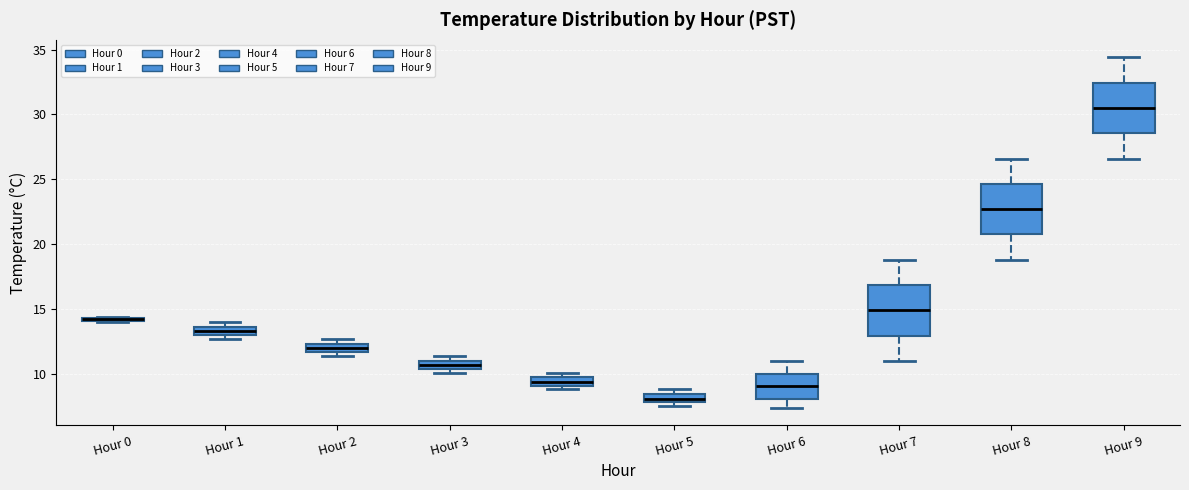

Where is the upper edge of the box for Hour 7 on the y-axis? The values are not printed on the chart, so give them approximately, as read against the axis.

17.0